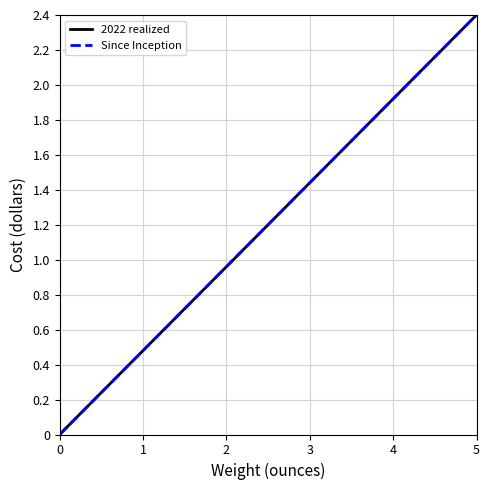

Rank the series by their maximum value, from highest to lowest.

2022 realized, Since Inception